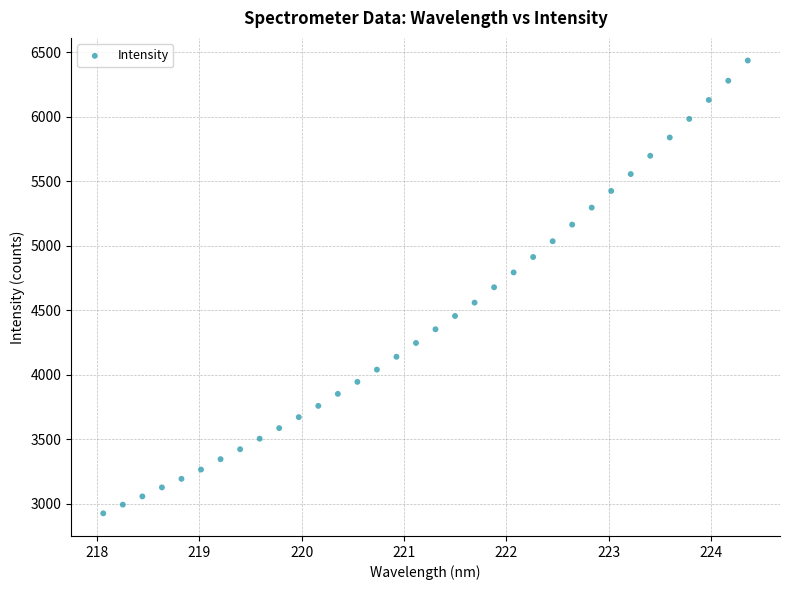

What is the range of Y values (max minus min)?

3512.3